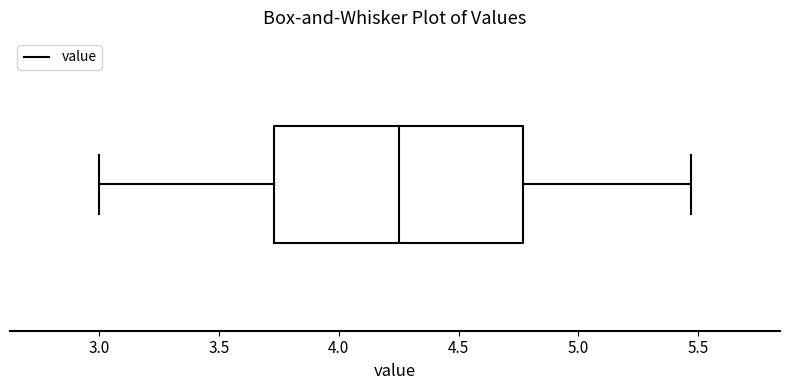

Where does the left whisker of the box end on the x-axis? The values are not printed on the chart, so give them approximately, as read against the axis.

3.00